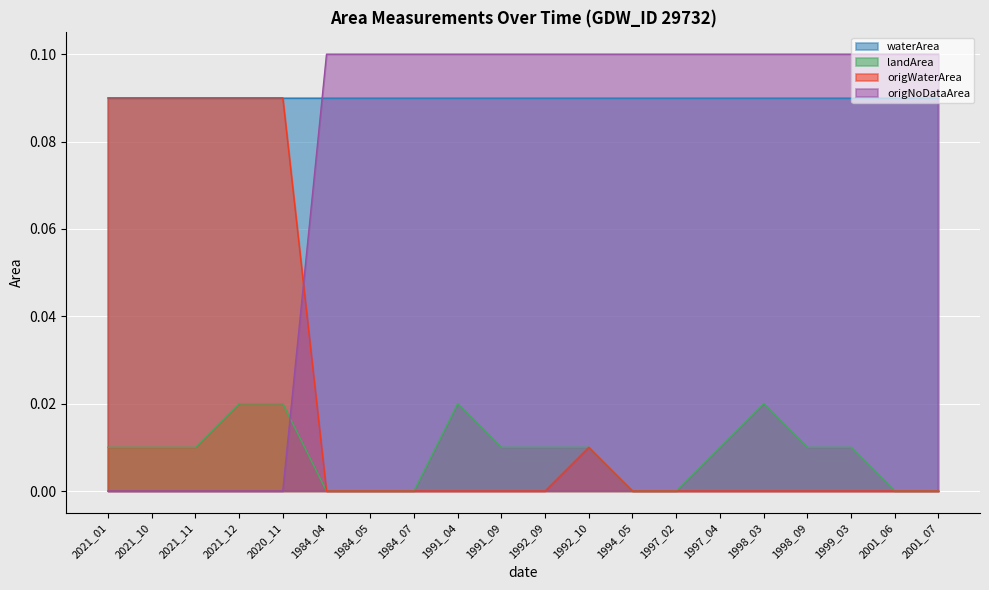

Which category has the lowest value in the origWaterArea series?

1984_04